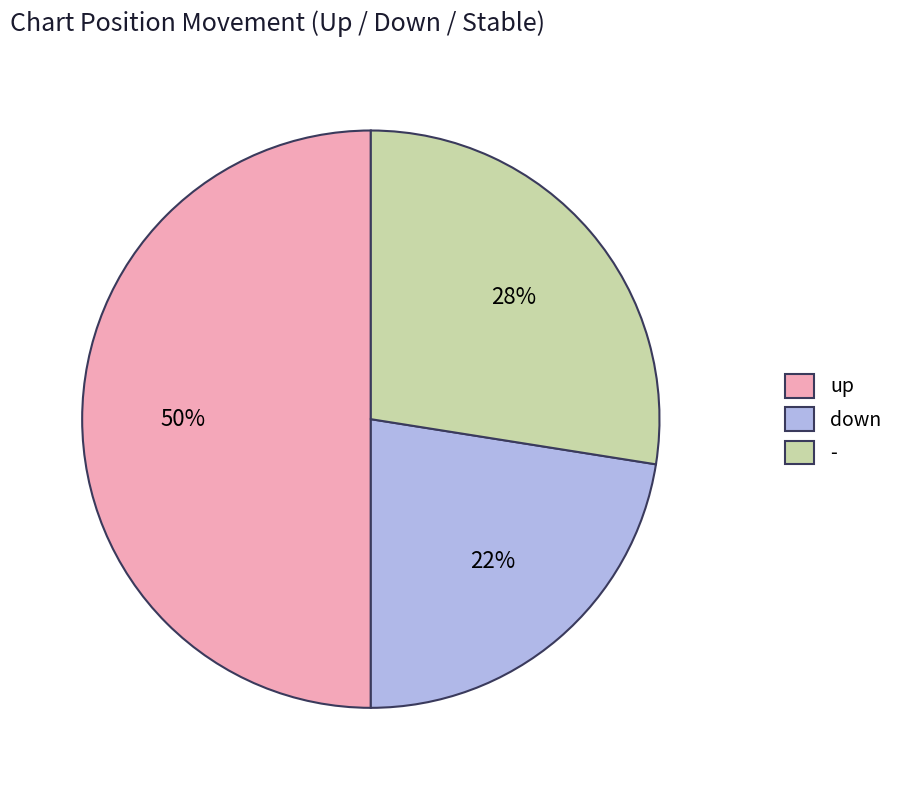

What is the smallest slice in the pie chart?

down